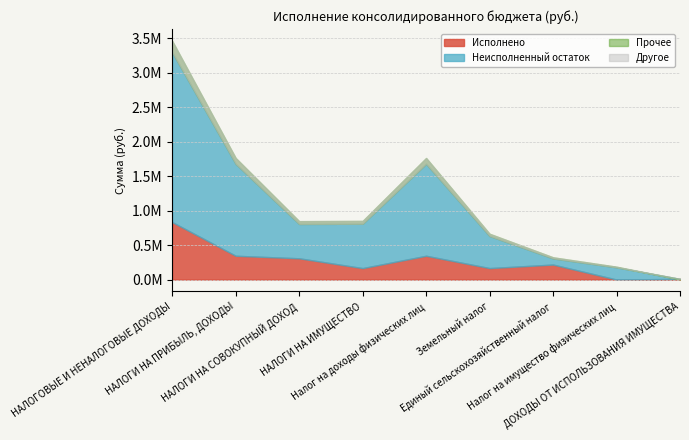

How many categories are shown in the chart?

9